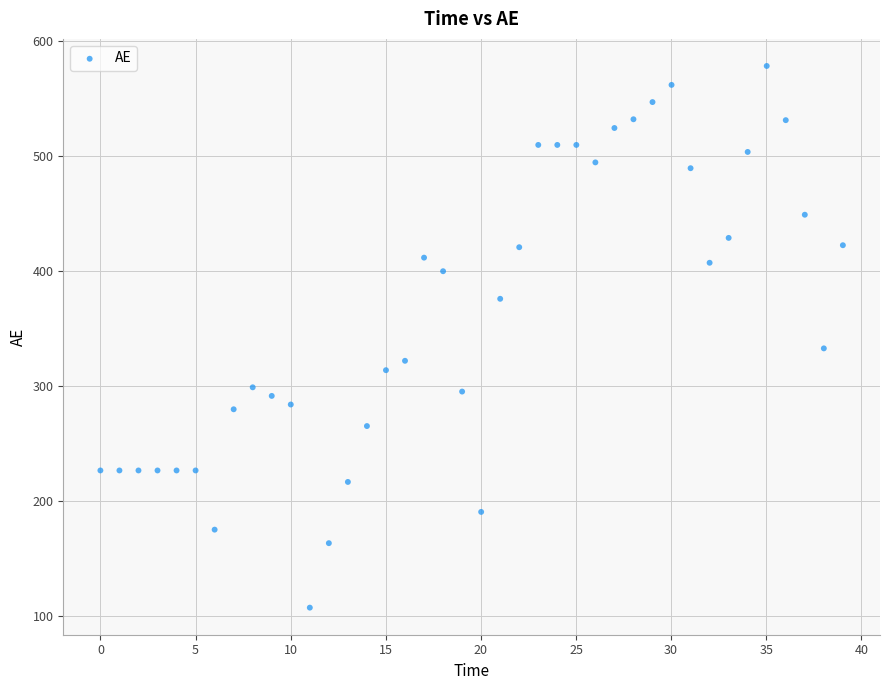

What is the range of Y values (max minus min)?

470.9